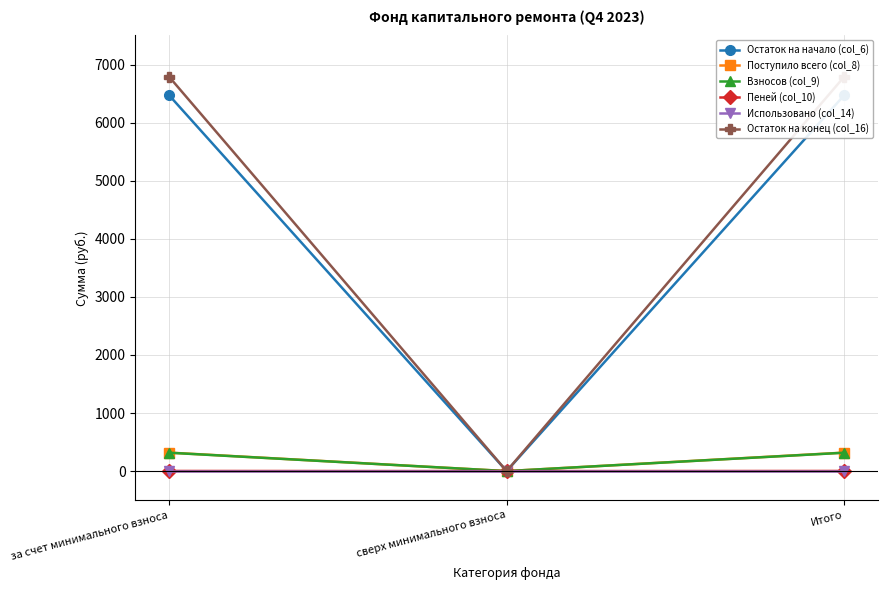

The Остаток на начало (col_6) series shows 6471.9 at Итого. True or false?

True